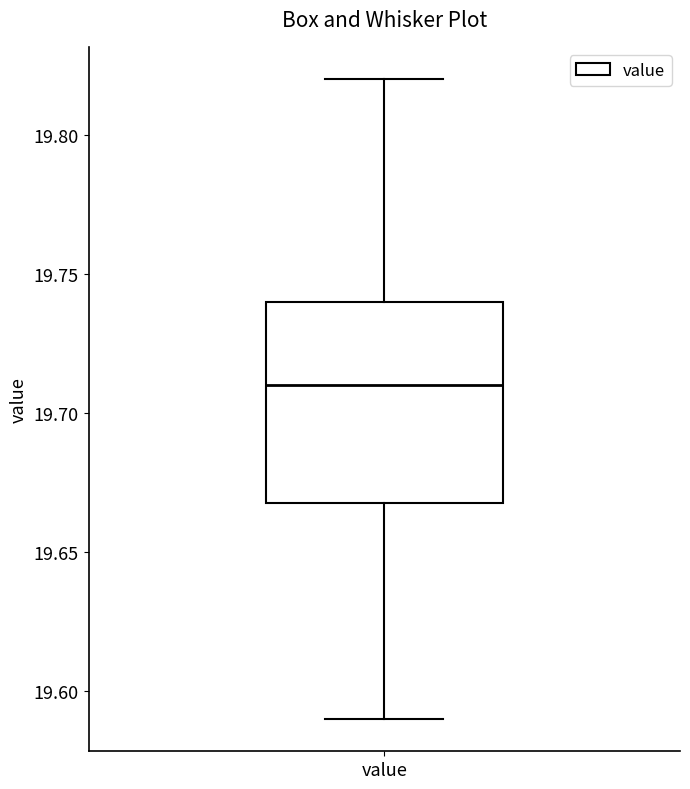

Where does the upper whisker of the box for value end on the y-axis? The values are not printed on the chart, so give them approximately, as read against the axis.

19.82